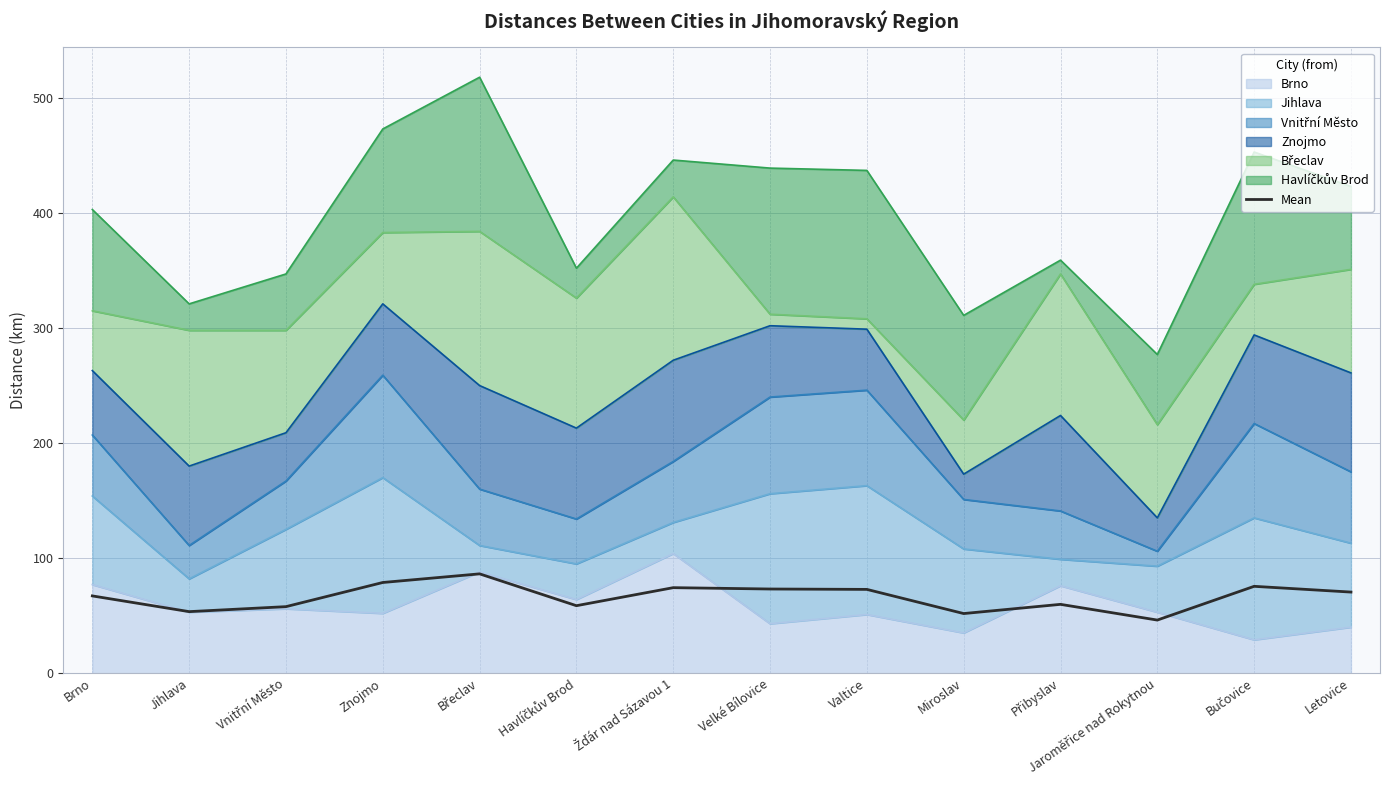

Where is the data nearest to the value 66?

Brno